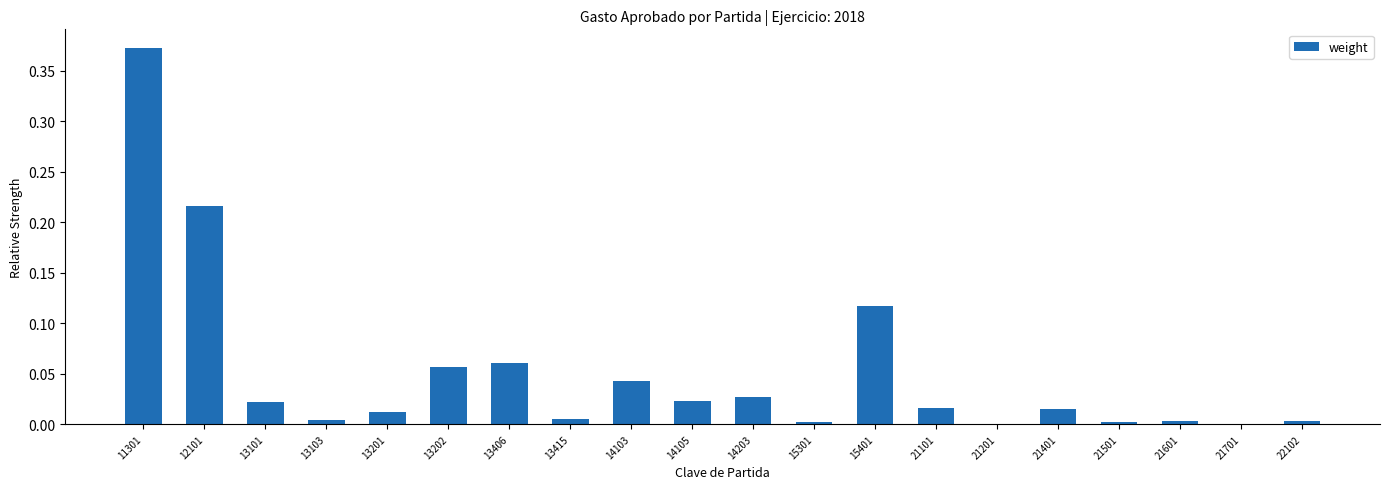

The value at 14105 is 0.0. True or false?

True